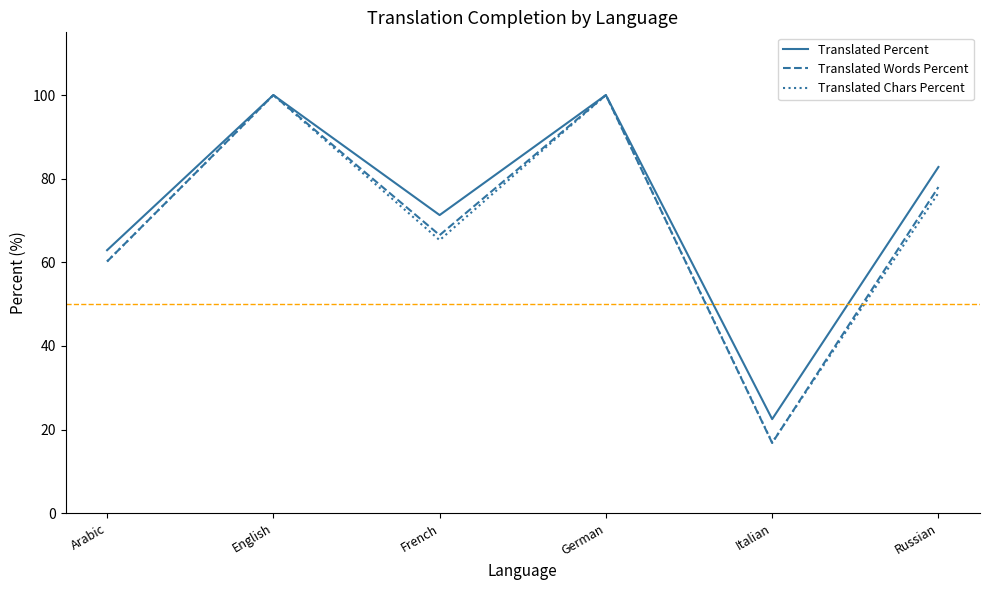

Reading right to left, extract all data points from this chart.

Translated Percent: 82.8	22.5	100.0	71.3	100.0	62.9
Translated Words Percent: 78.0	16.8	100.0	66.5	100.0	60.2
Translated Chars Percent: 76.6	16.9	100.0	65.3	100.0	60.2